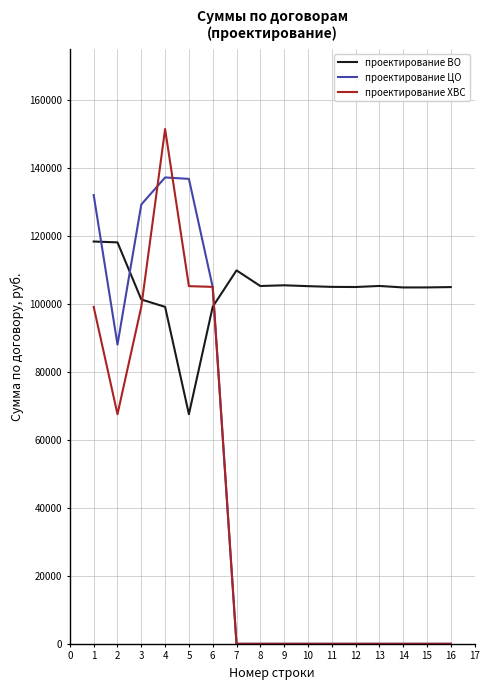

What is the difference between the maximum and second lowest values in the проектирование ВО series?

19227